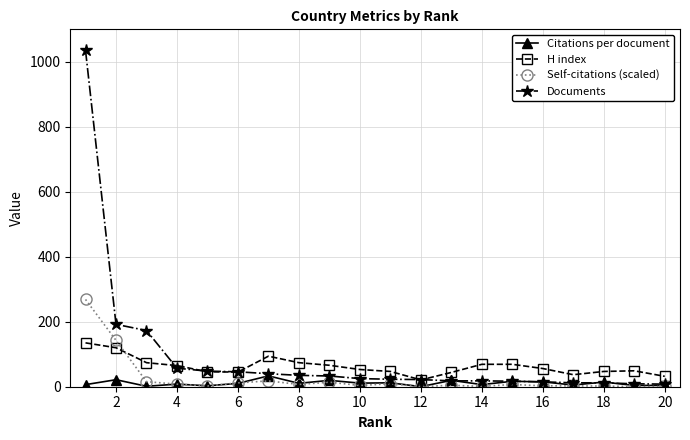

Does the chart have visible grid lines?

Yes